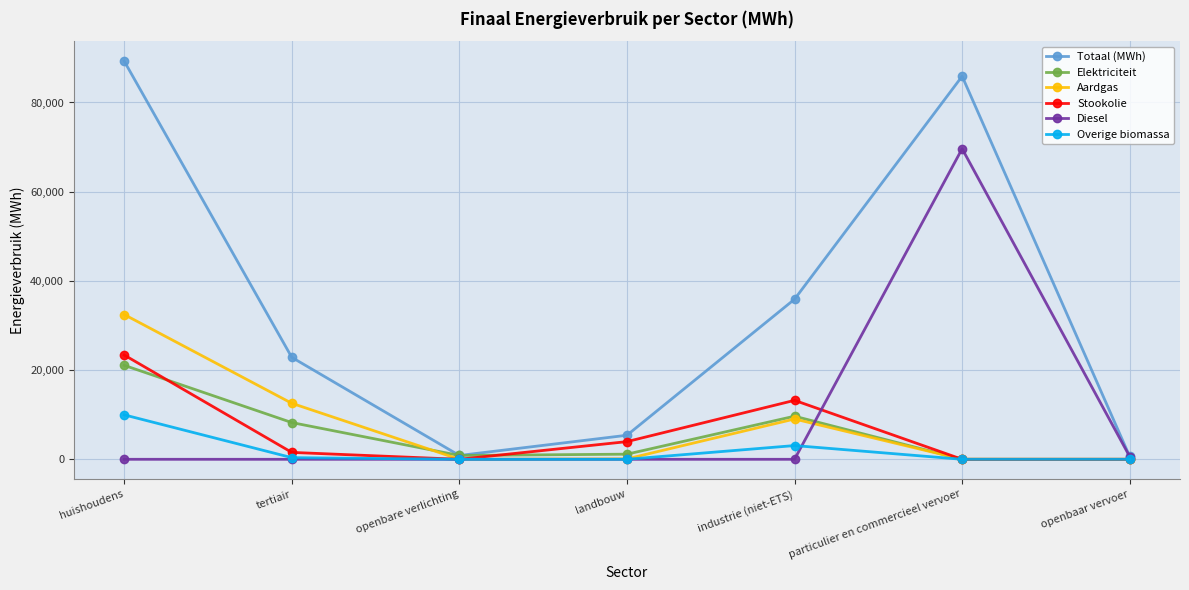

Rank the series at huishoudens from highest to lowest value.

Totaal (MWh), Aardgas, Stookolie, Elektriciteit, Overige biomassa, Diesel